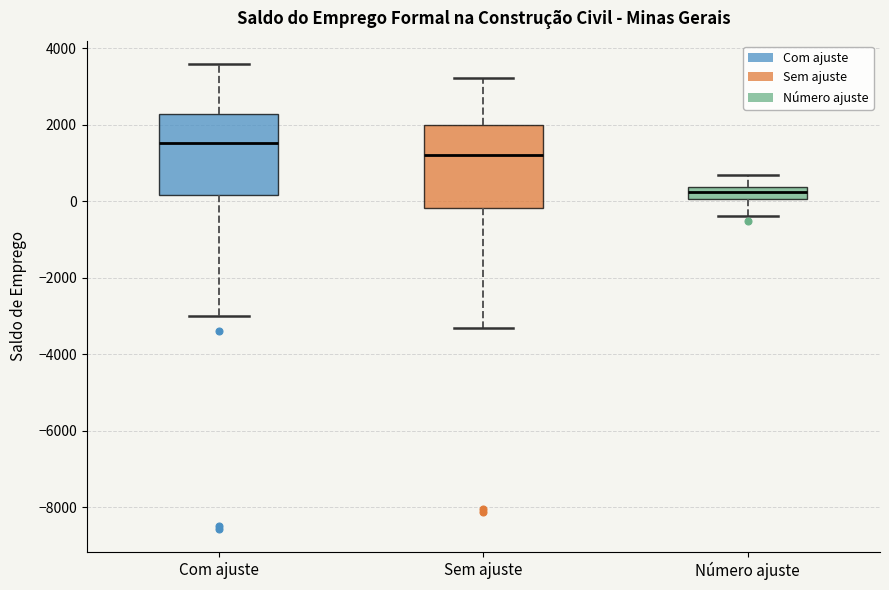

Where does the median line of the box for Sem ajuste sit on the y-axis? The values are not printed on the chart, so give them approximately, as read against the axis.

1200